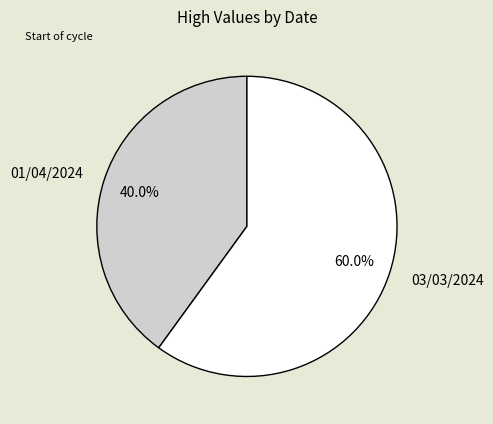

Combined, do 01/04/2024 and 03/03/2024 account for over 50%?

Yes